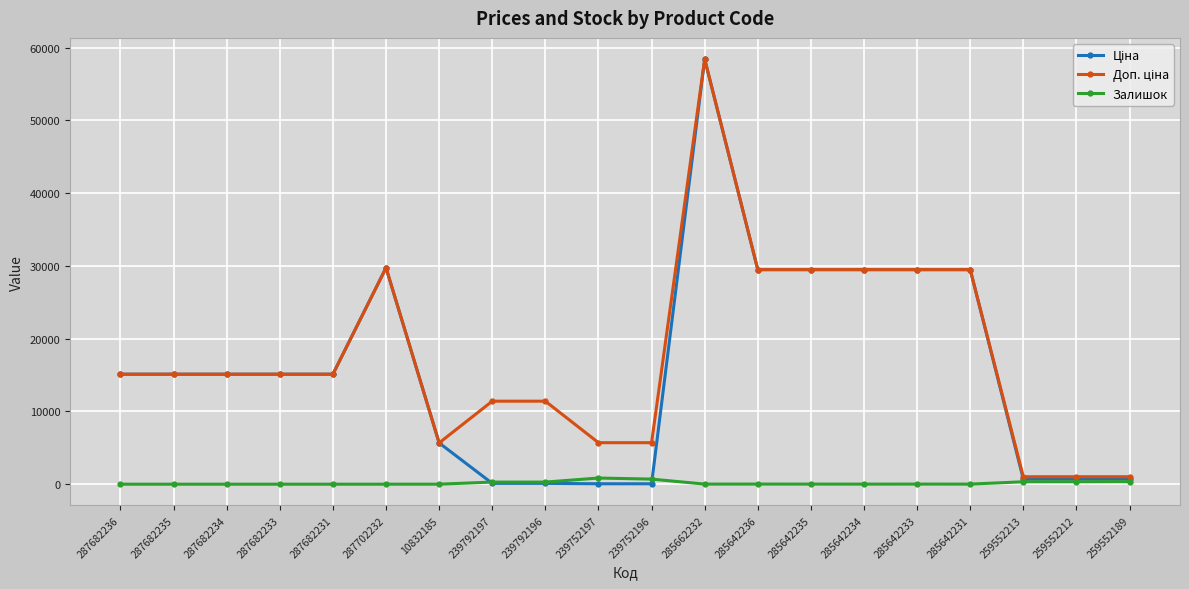

How many categories are shown in the chart?

20